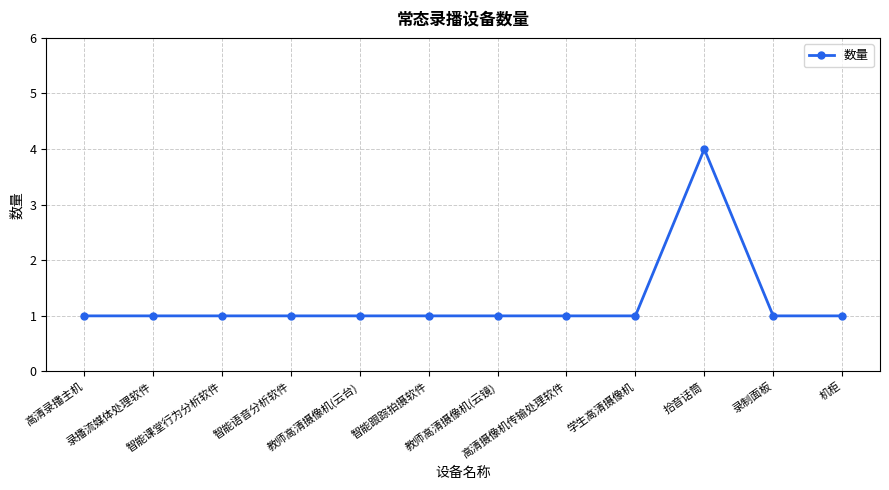

What is the sum of all values?

15